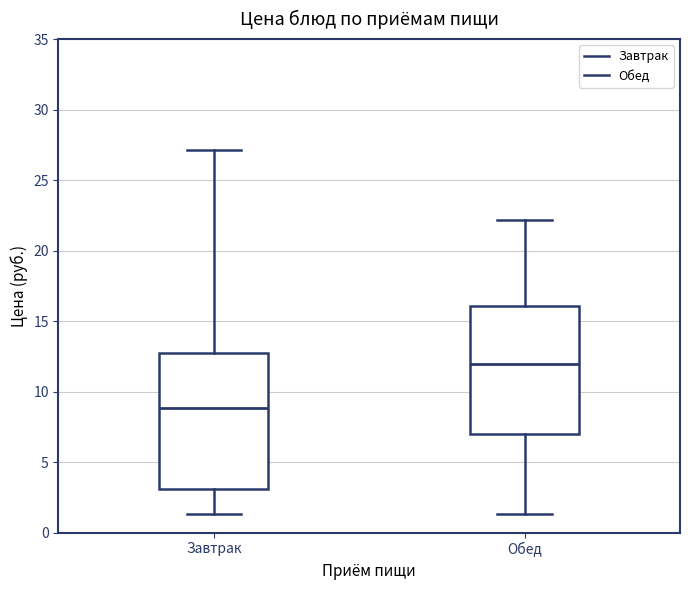

Reading left to right, transcribe this box plot: for each box, give where its median line is, the range the box spans, and where its two whiskers end, as read against the y-axis. The values are not printed on the chart, so give them approximately, as read against the axis.

Завтрак: median 9.0, box 3.0 to 13.0, whiskers 1.5 to 27.0
Обед: median 12.0, box 7.0 to 16.0, whiskers 1.5 to 22.0